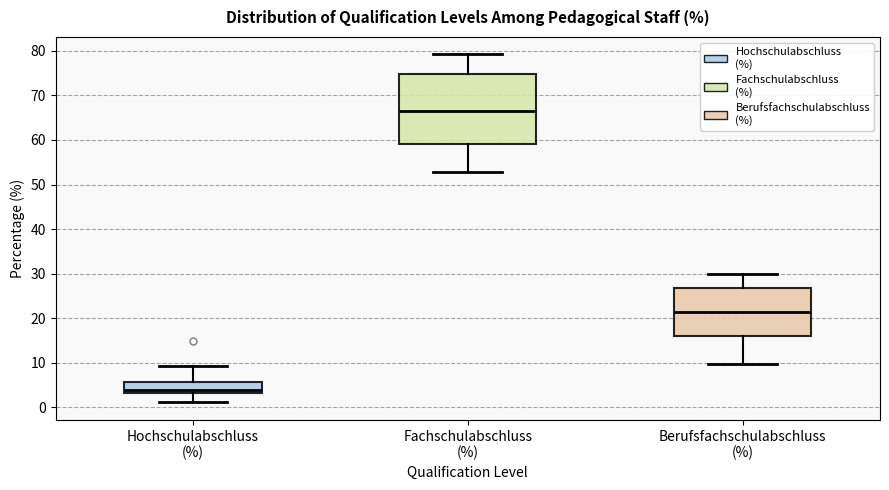

Reading left to right, read every box against the y-axis: the position of its median line, the range the box covers, and the ends of its whiskers. The values are not printed on the chart, so give them approximately, as read against the axis.

Hochschulabschluss (%): median 4, box 3 to 6, whiskers 1 to 9
Fachschulabschluss (%): median 66, box 59 to 75, whiskers 53 to 79
Berufsfachschulabschluss (%): median 21, box 16 to 27, whiskers 10 to 30